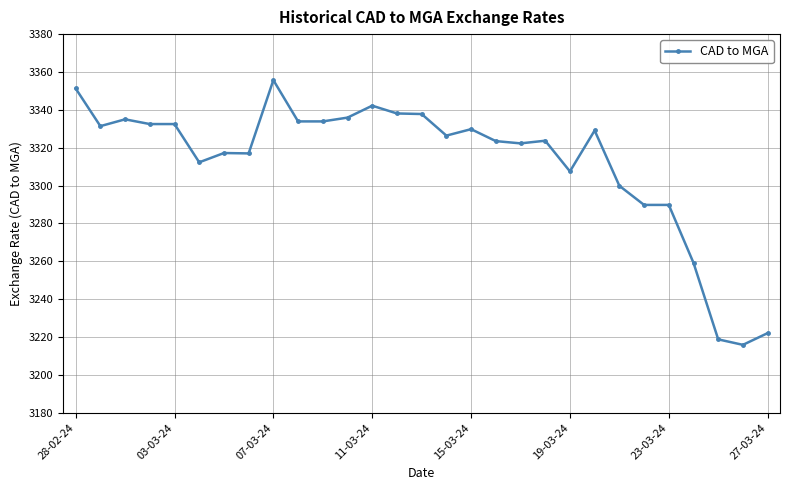

What is the smallest value displayed?

3215.9